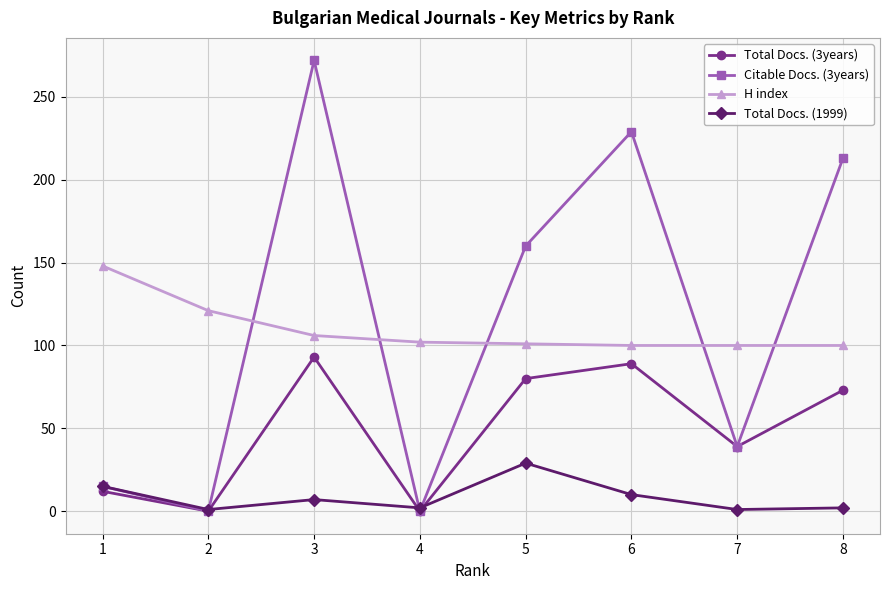

True or false: Citable Docs. (3years) and H index cross at least once.

True